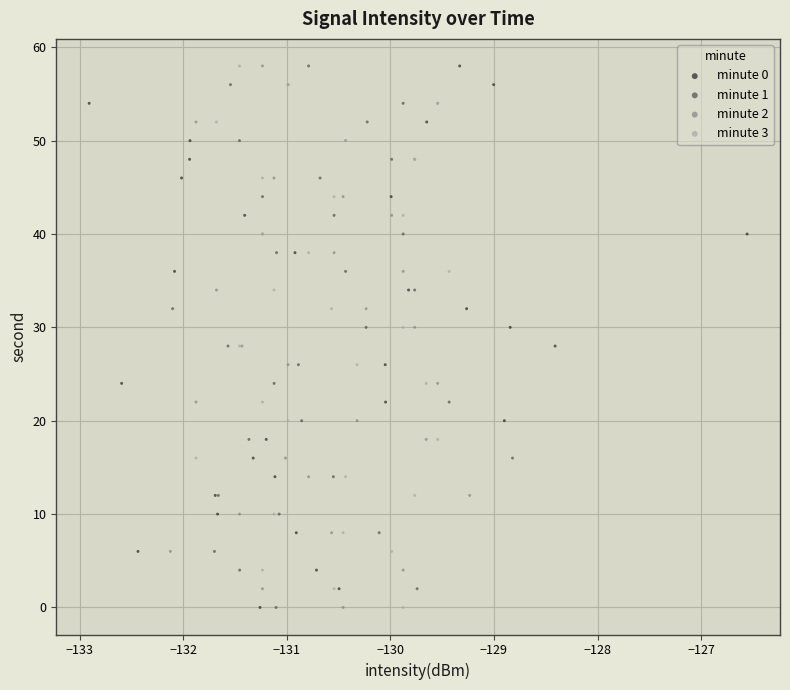

What are all the series names shown in the legend?

minute 0, minute 1, minute 2, minute 3